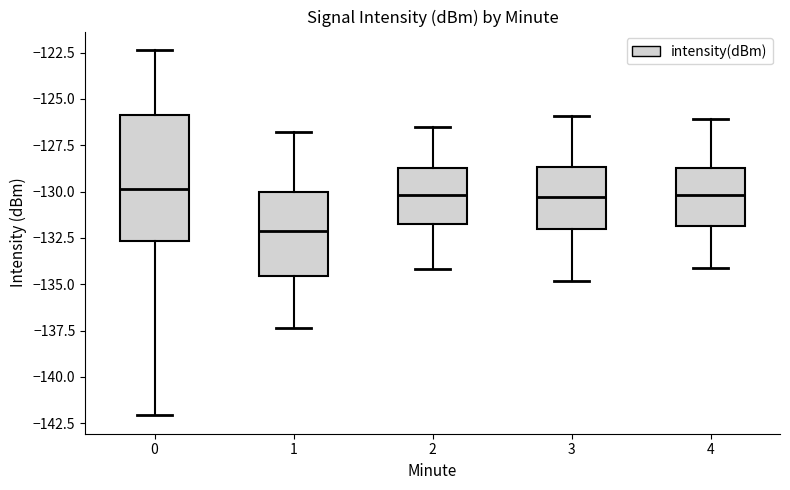

Which box's median line is the lowest?

1